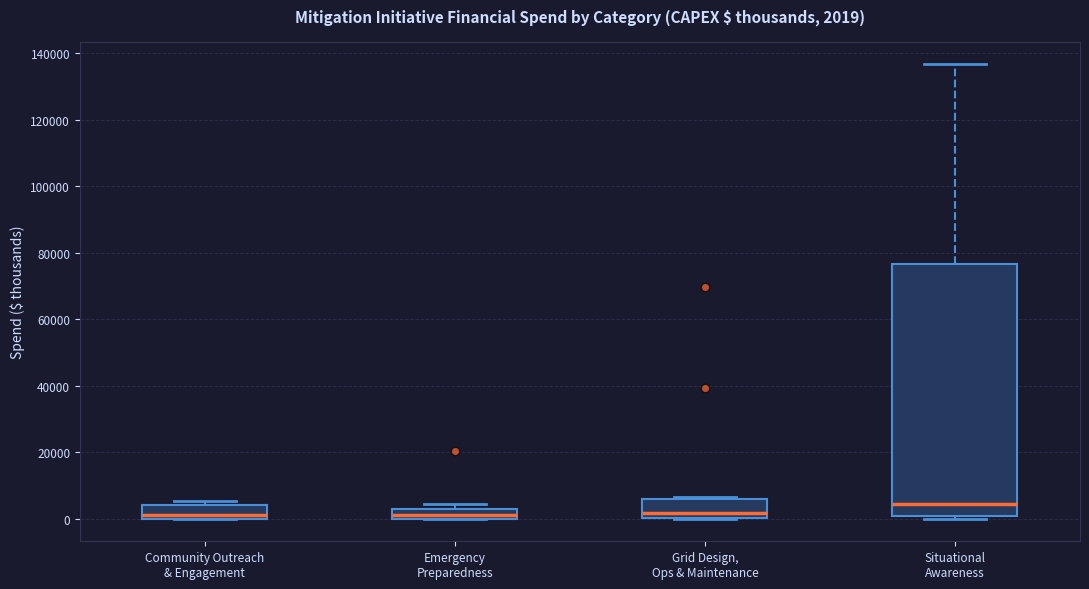

Which box's median line is the highest?

Situational Awareness